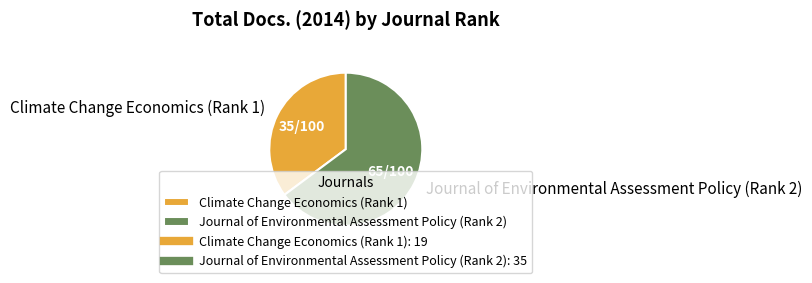

Which category has the biggest portion of the pie?

Journal of Environmental Assessment Policy (Rank 2)